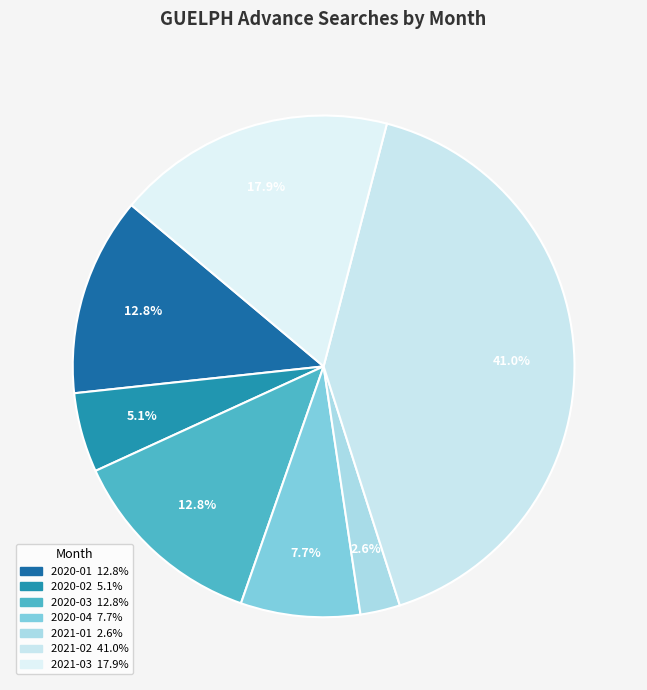

Does any single category account for the majority?

No